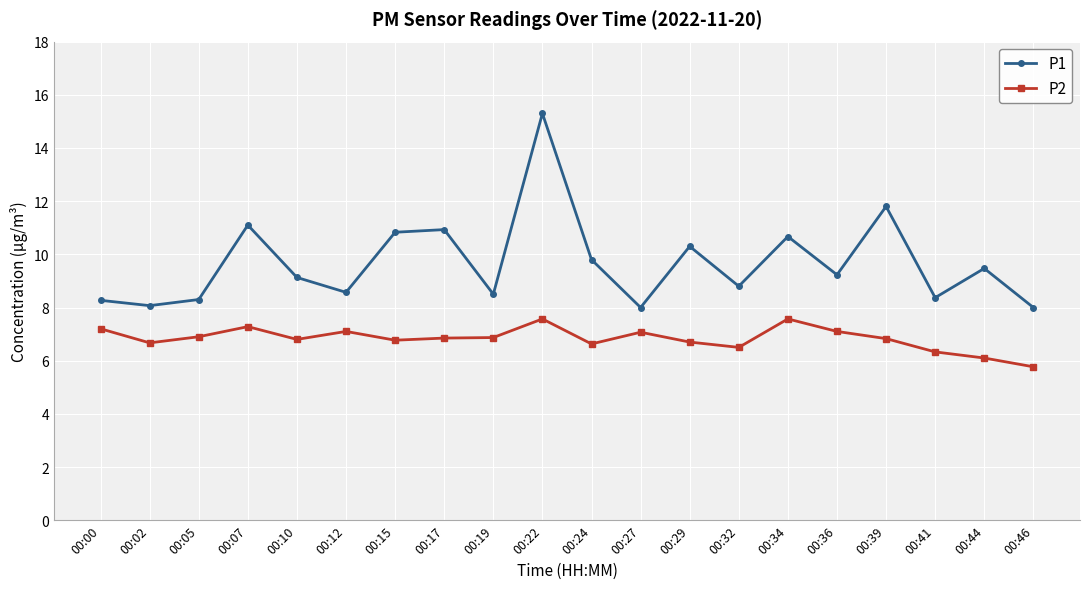

At which category does P2 reach its first local peak?

00:07